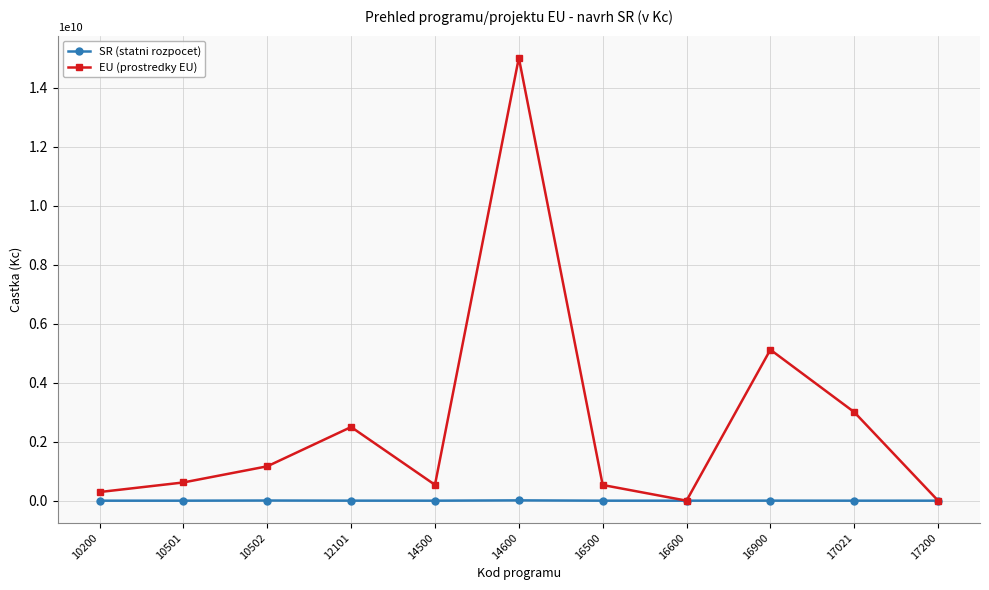

Does the chart have visible grid lines?

Yes